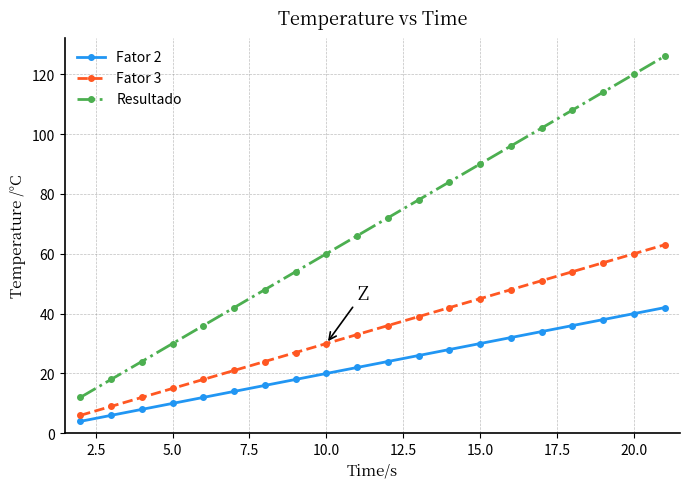

Which series has the widest spread of values?

Resultado